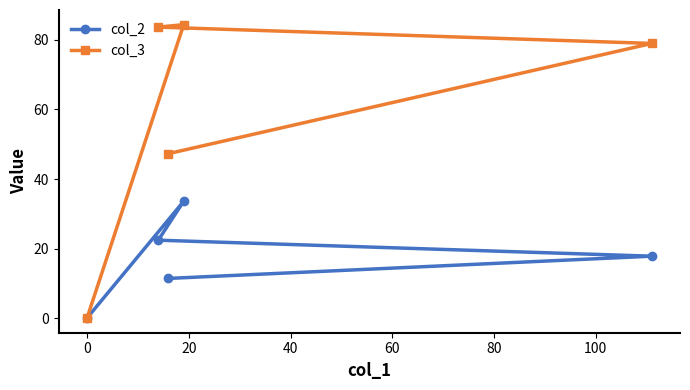

What is the sum of all col_2 values?

85.2